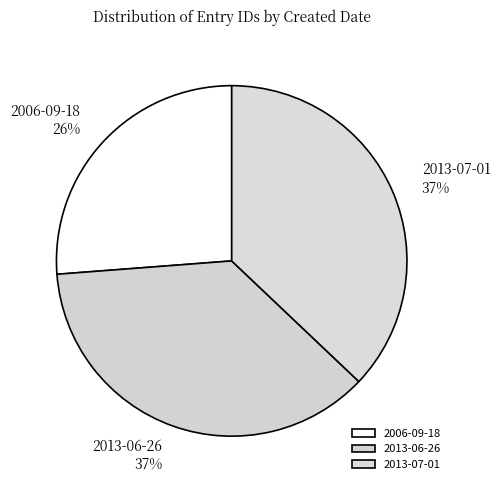

How many slices are in this pie chart?

3